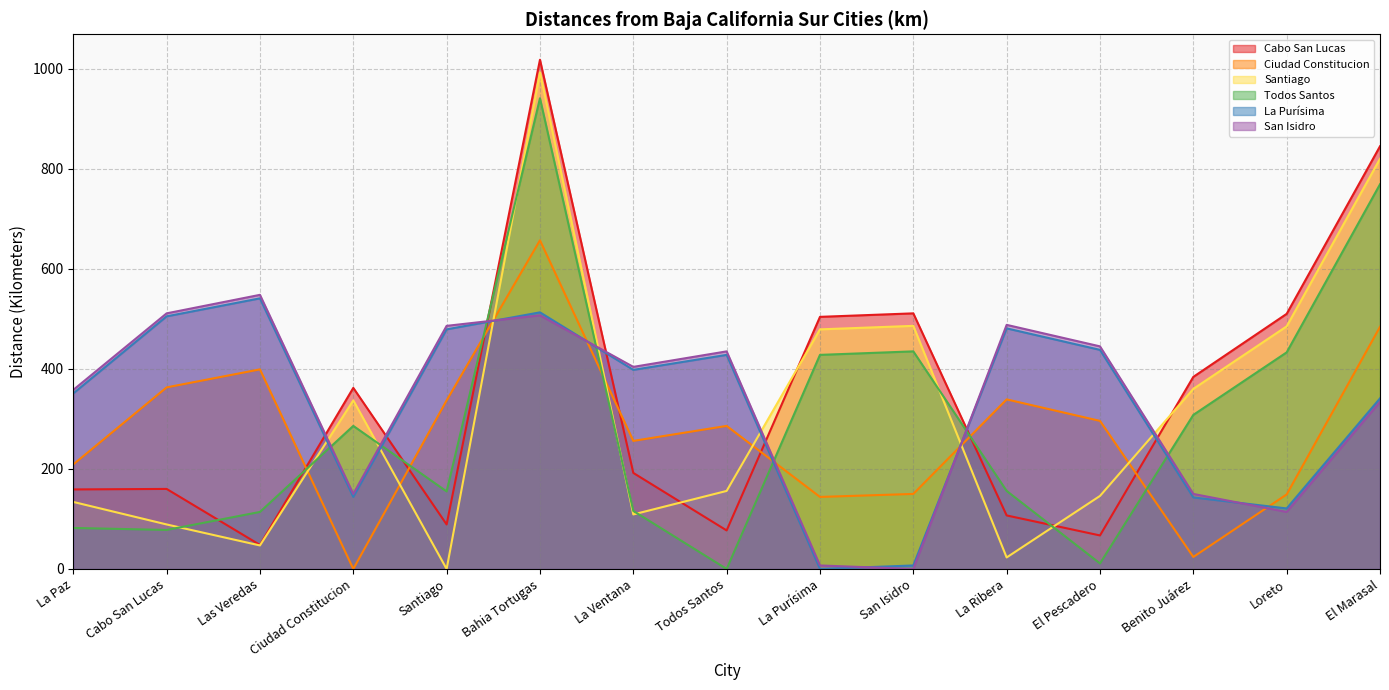

Does the chart display data point markers on the line(s)?

No